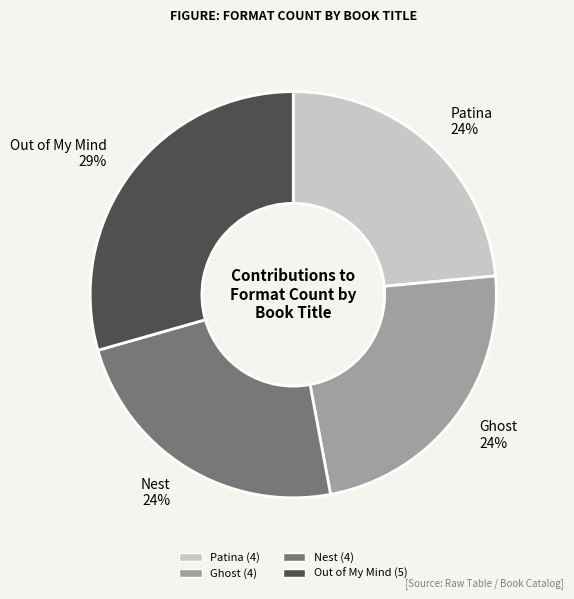

What percentage is the Out of My Mind slice, to the nearest percent?

29%